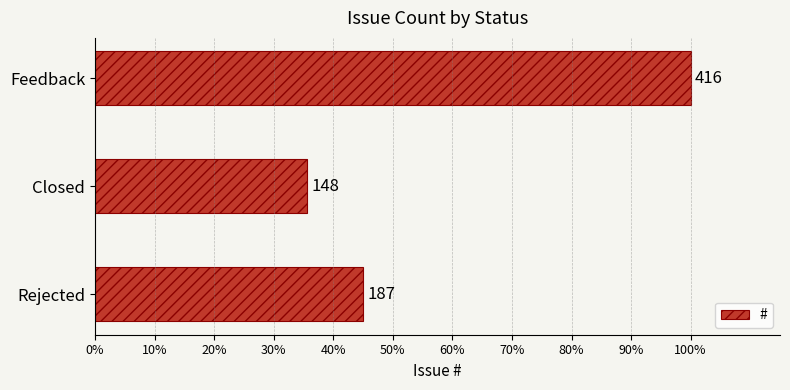

Does the chart contain stacked bars?

No